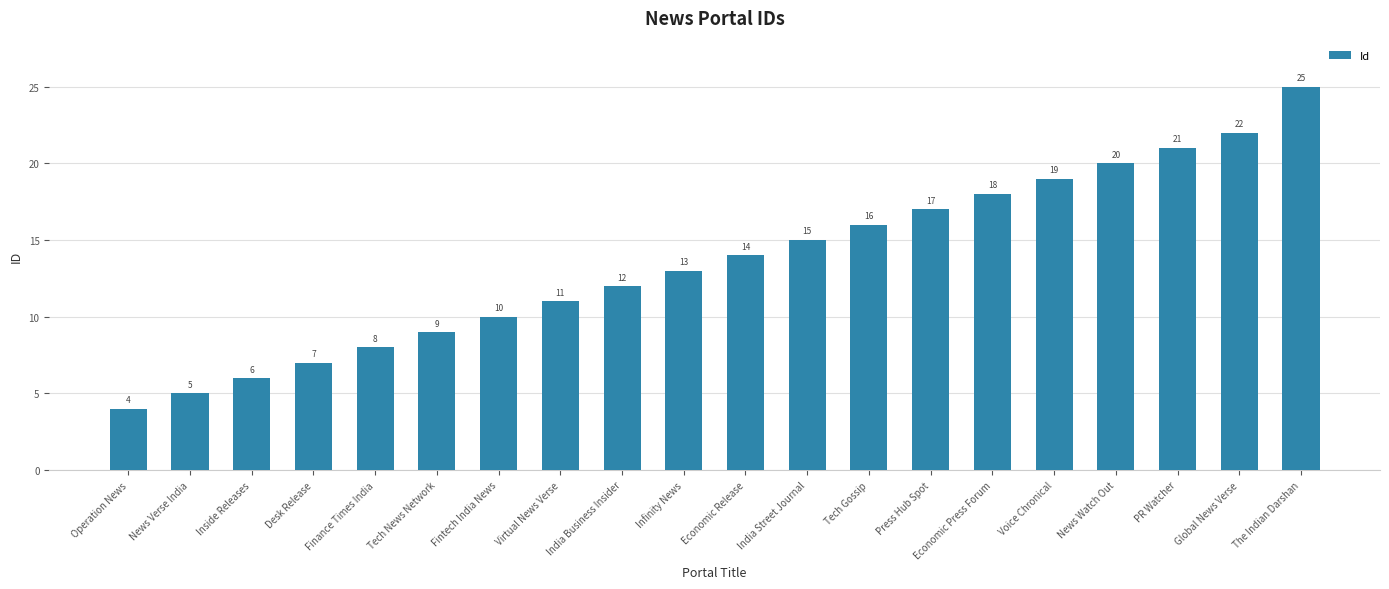

The chart shows a value of 12 at Finance Times India. True or false?

False